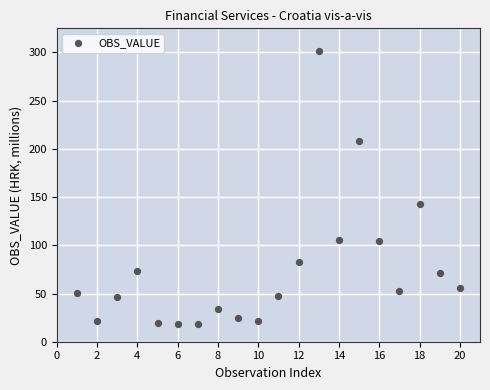

What is the range of X values (max minus min)?

19.0